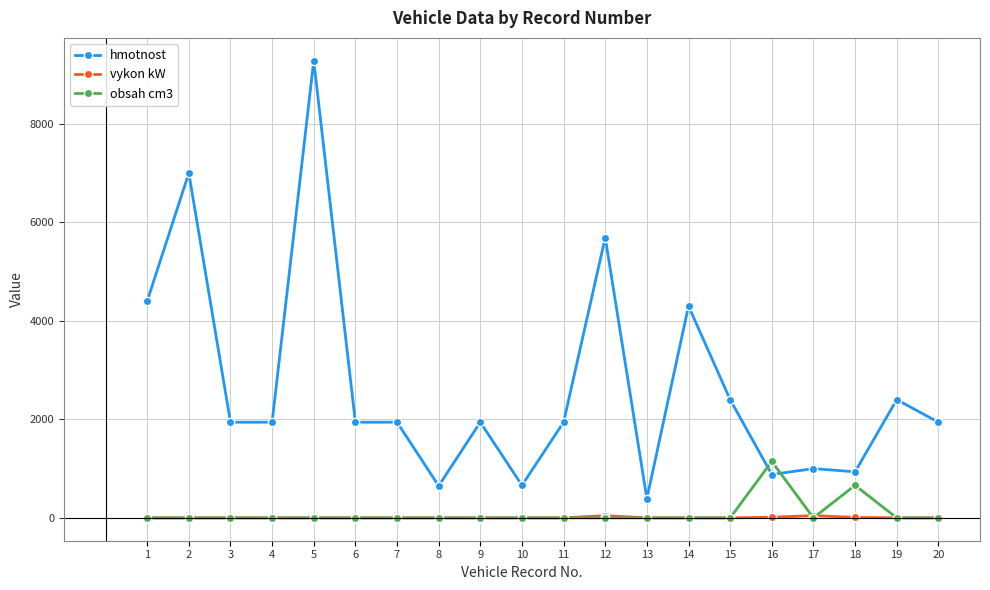

List the series in order of their peak value, lowest first.

vykon kW, obsah cm3, hmotnost